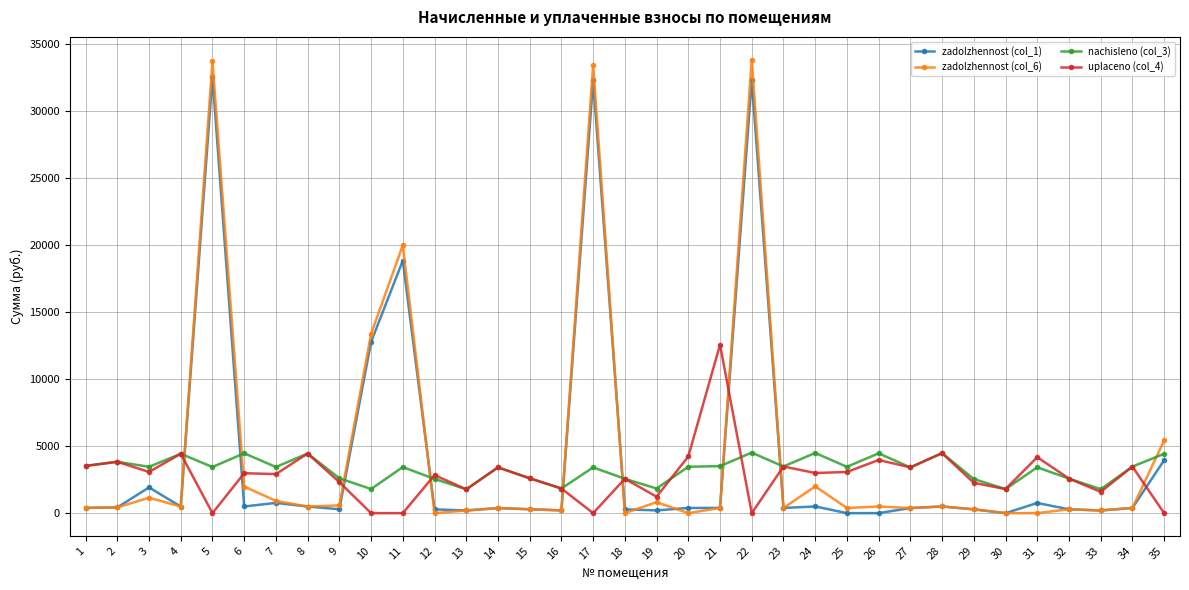

What is the total value across all series at 7?

8024.7